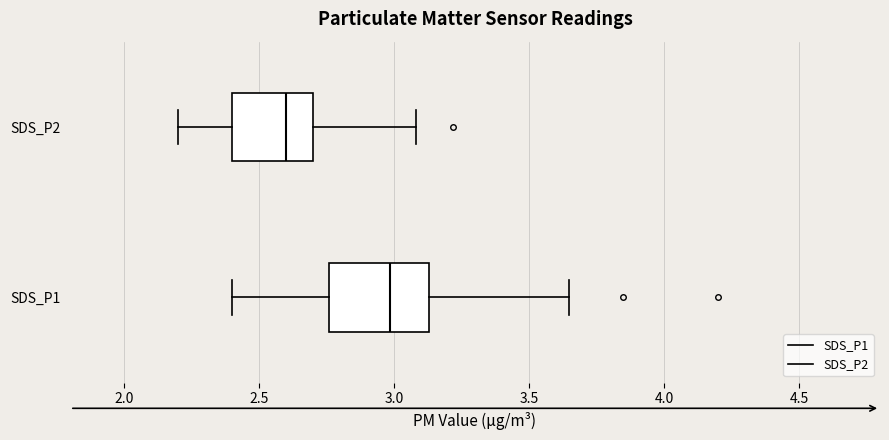

Where does the right whisker of the box for SDS_P1 end on the x-axis? The values are not printed on the chart, so give them approximately, as read against the axis.

3.65